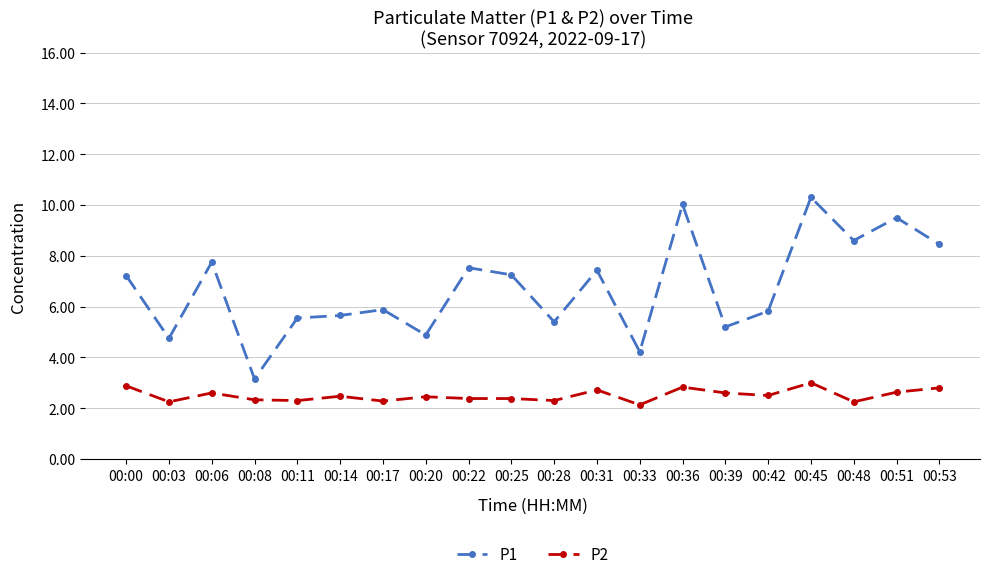

Does the chart have visible grid lines?

Yes